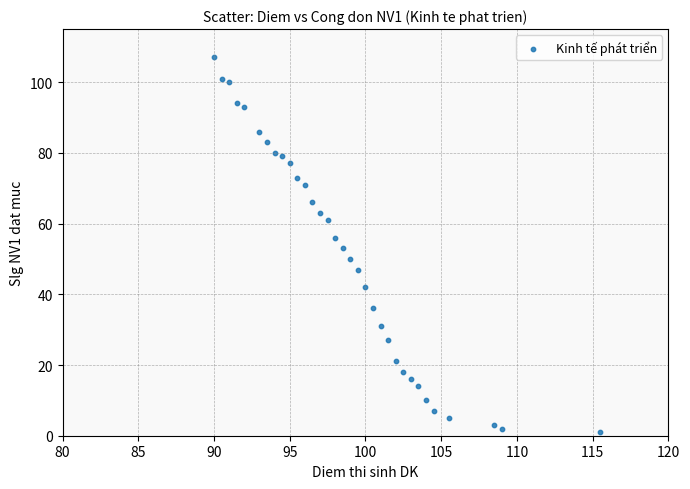

How many points are shown in the scatter plot?

33